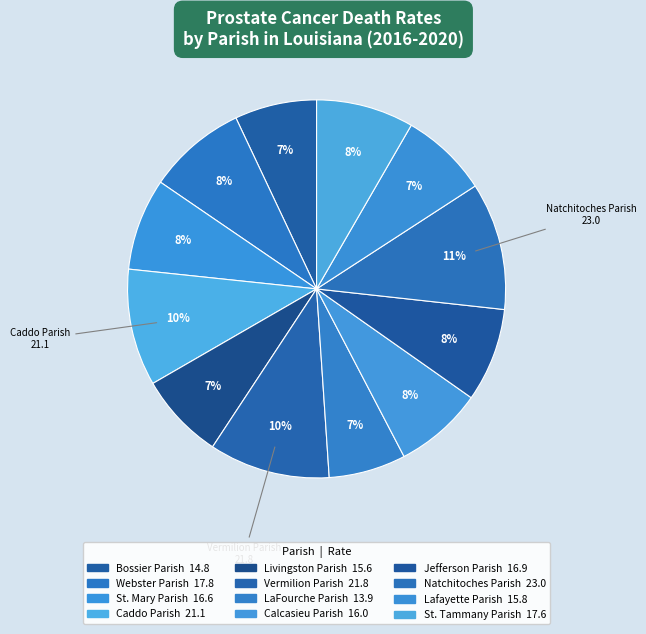

What percentage do Livingston Parish and St. Tammany Parish together represent?

15.7%